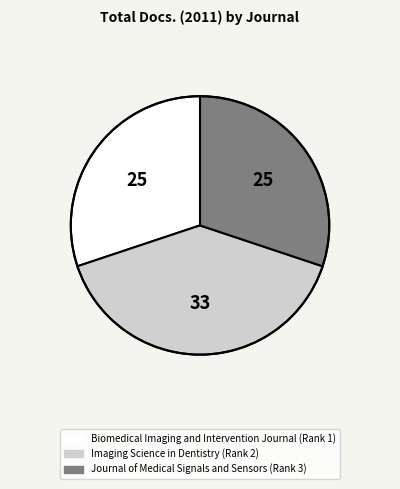

Approximately how many times larger is the value at Biomedical Imaging and Intervention Journal (Rank 1) compared to Journal of Medical Signals and Sensors (Rank 3)?

1.0